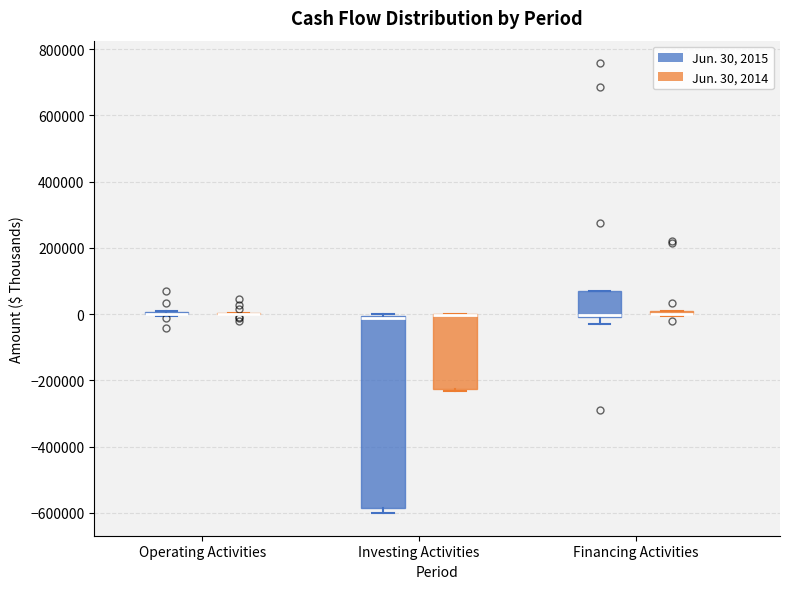

Reading left to right, read every box against the y-axis: the position of its median line, the range the box covers, and the ends of its whiskers. The values are not printed on the chart, so give them approximately, as read against the axis.

Operating Activities (Jun. 30, 2015): box collapsed to a line at 0, whiskers 0 to 0
Operating Activities (Jun. 30, 2014): box collapsed to a line at 0, whiskers 0 to 0
Investing Activities (Jun. 30, 2015): median -20000 (drawn on the box's upper edge), box -580000 to 0, whiskers -600000 to 0
Investing Activities (Jun. 30, 2014): median 0 (drawn on the box's upper edge), box -220000 to 0, whiskers -240000 to 0
Financing Activities (Jun. 30, 2015): median 0 (just above the box's lower edge), box 0 to 60000, whiskers -40000 to 60000
Financing Activities (Jun. 30, 2014): box collapsed to a line at 0, whiskers 0 to 0